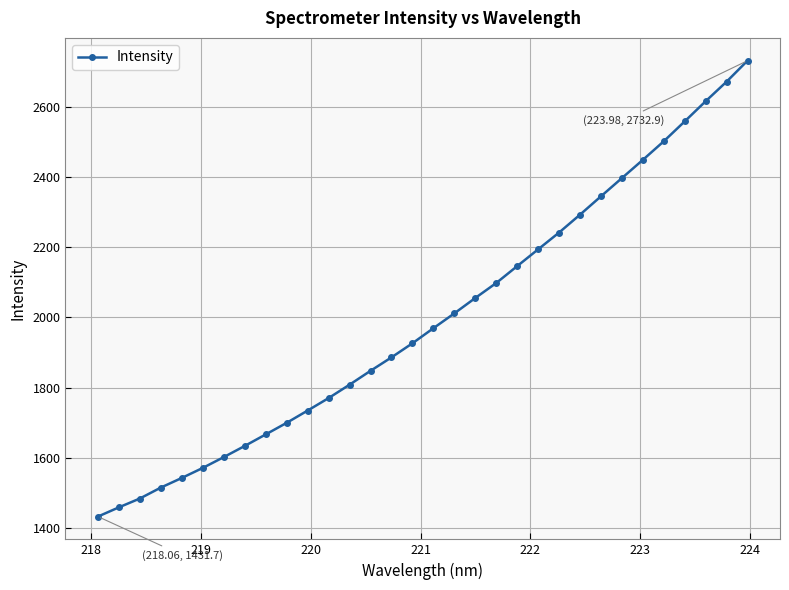

What is the value of the 8th point from the left?

1633.3